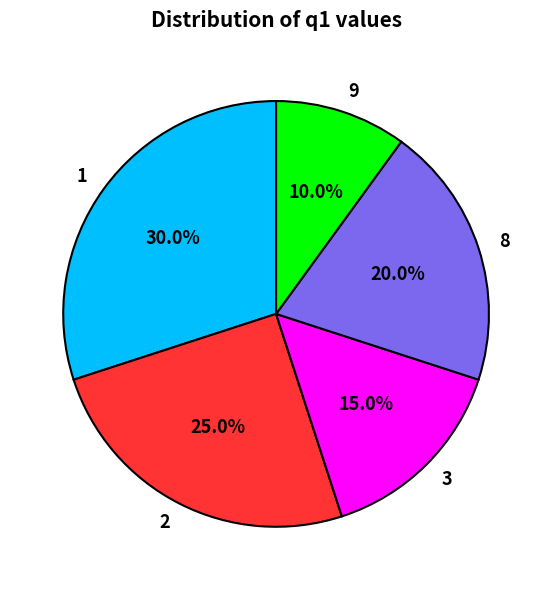

How many slices are in this pie chart?

5